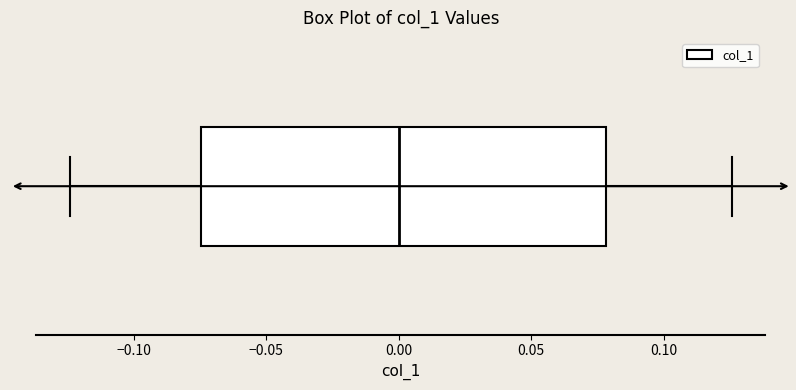

Transcribe this box plot: give where the median line is, the range the box spans, and where the two whiskers end, as read against the x-axis. The values are not printed on the chart, so give them approximately, as read against the axis.

median 0.000, box -0.075 to 0.080, whiskers -0.125 to 0.125